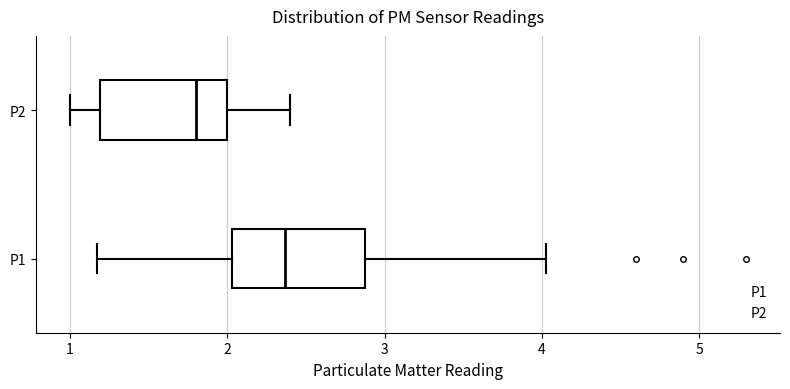

Reading bottom to top, transcribe this box plot: for each box, give where its median line is, the range the box spans, and where its two whiskers end, as read against the x-axis. The values are not printed on the chart, so give them approximately, as read against the axis.

P1: median 2.4, box 2.0 to 2.9, whiskers 1.2 to 4.0
P2: median 1.8, box 1.2 to 2.0, whiskers 1.0 to 2.4